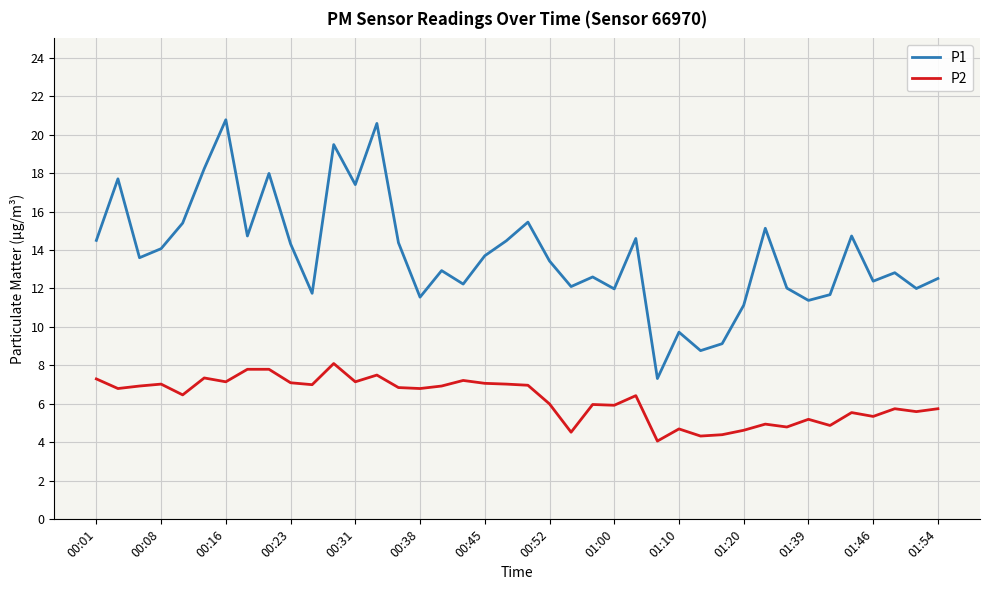

True or false: P1 and P2 cross at least once.

False